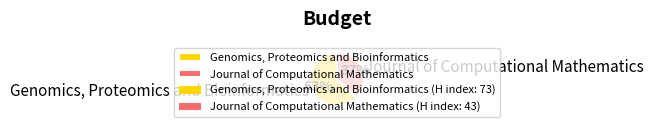

Do Genomics, Proteomics and Bioinformatics and Journal of Computational Mathematics together represent more than half of the pie?

Yes